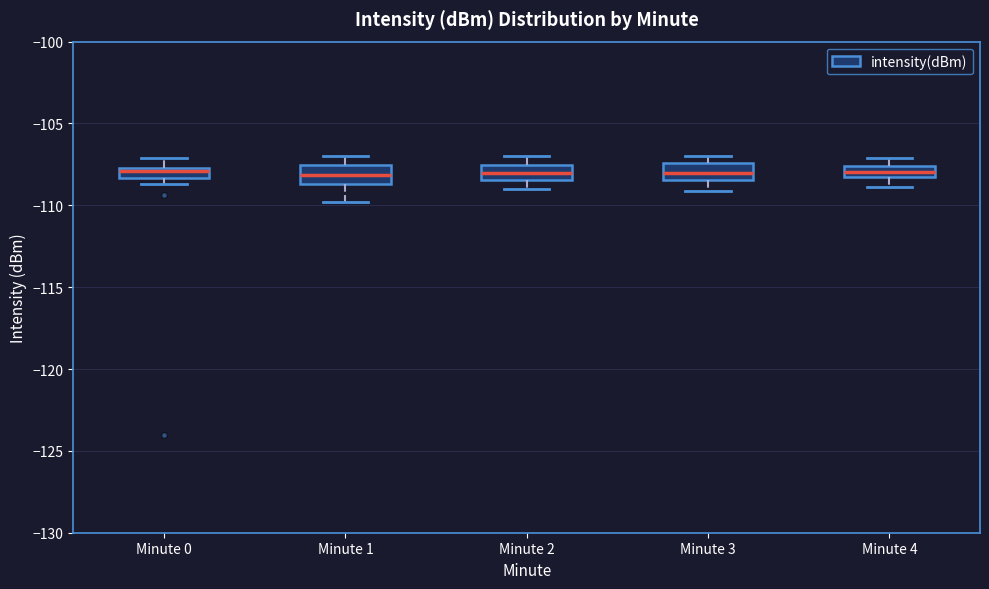

Where is the upper edge of the box for Minute 0 on the y-axis? The values are not printed on the chart, so give them approximately, as read against the axis.

-107.5